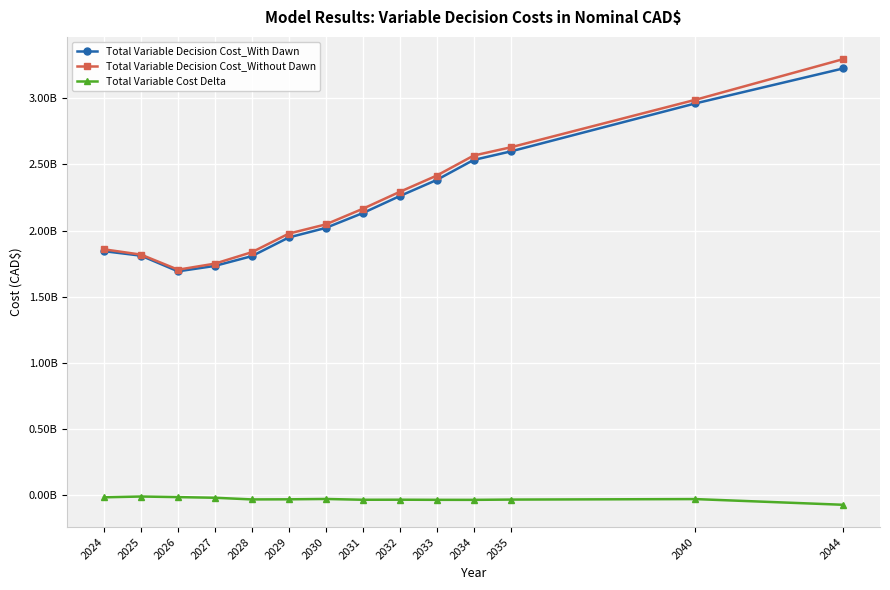

At how many categories does at least one series exceed 1405147622?

14